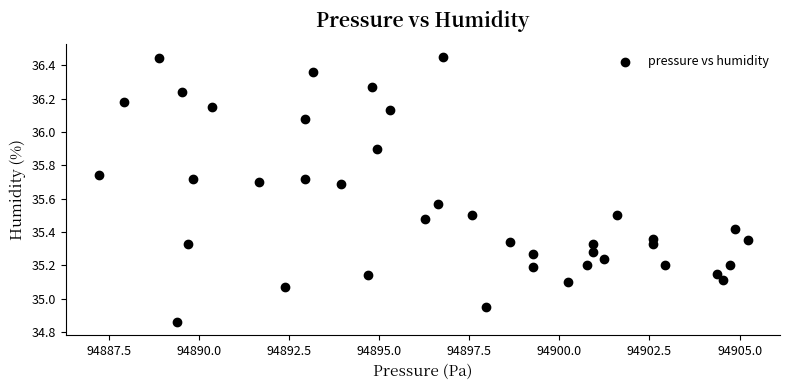

What is the range of Y values (max minus min)?

1.6